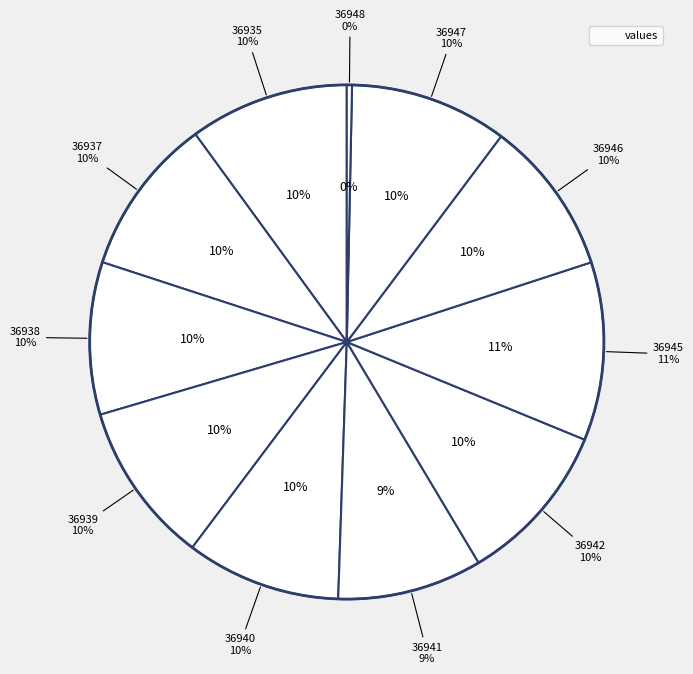

To the nearest percent, what percentage of the pie is 36937?

10%